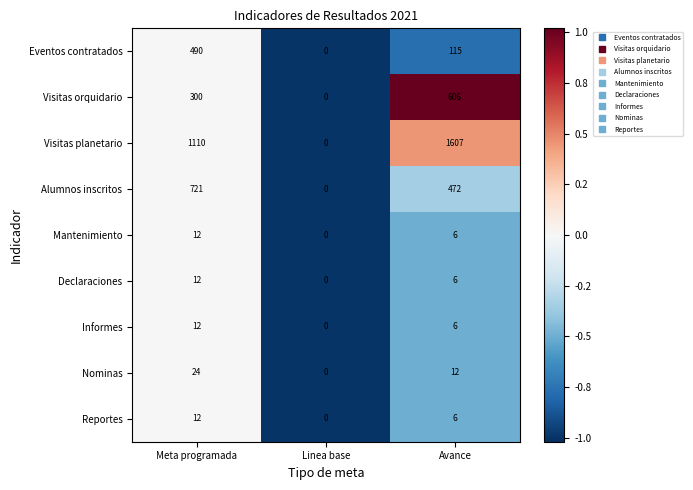

What is the difference between the second highest and minimum values in the Nominas series?

12